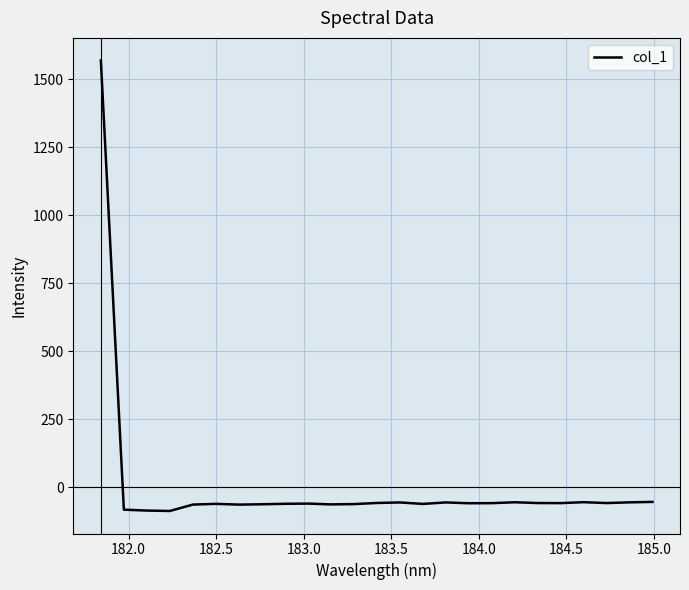

What is the difference between the second highest and minimum values?

33.4